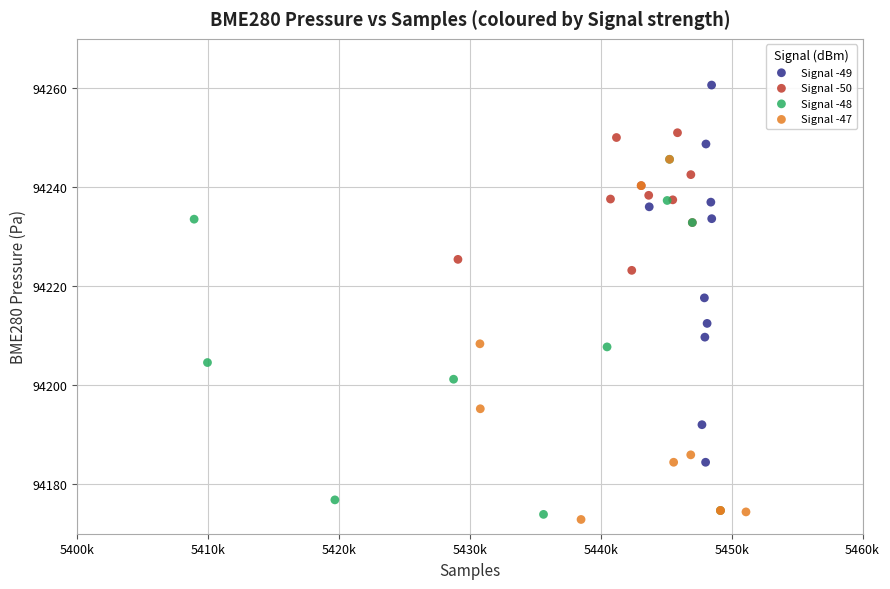

Which series reaches the maximum Y coordinate?

Signal -49